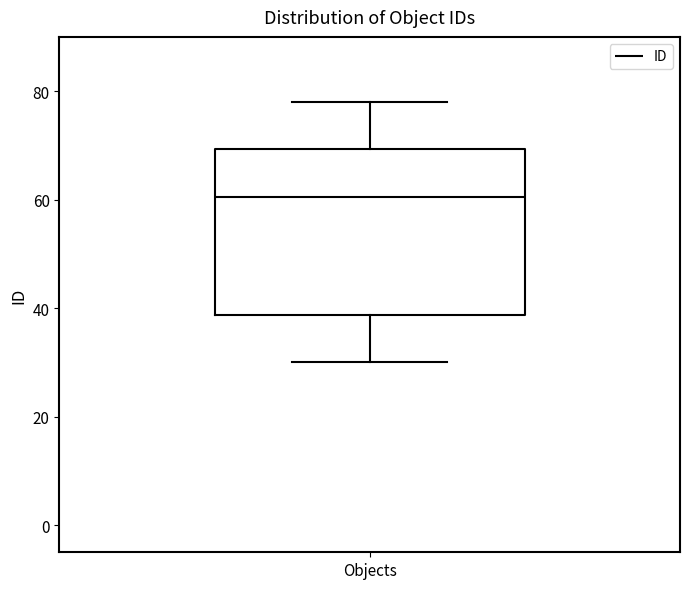

Read this box plot against the y-axis: the position of the median line, the range covered by the box, and the ends of both whiskers. The values are not printed on the chart, so give them approximately, as read against the axis.

median 60, box 38 to 70, whiskers 30 to 78